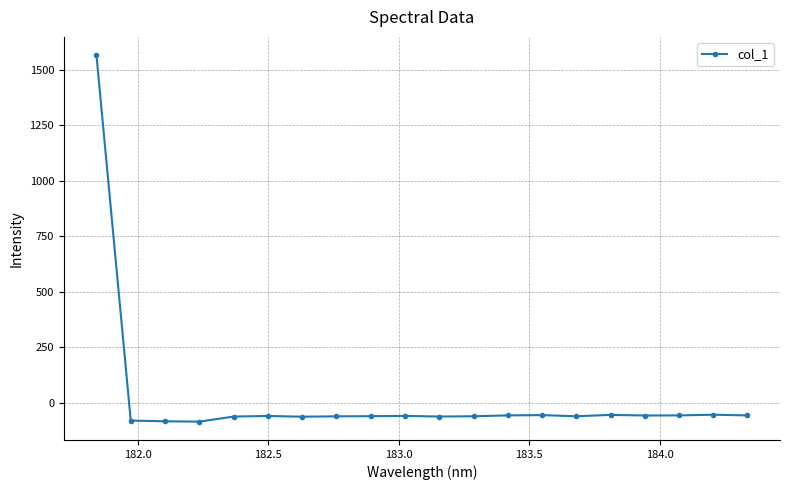

What is the sum of all values?

363.0